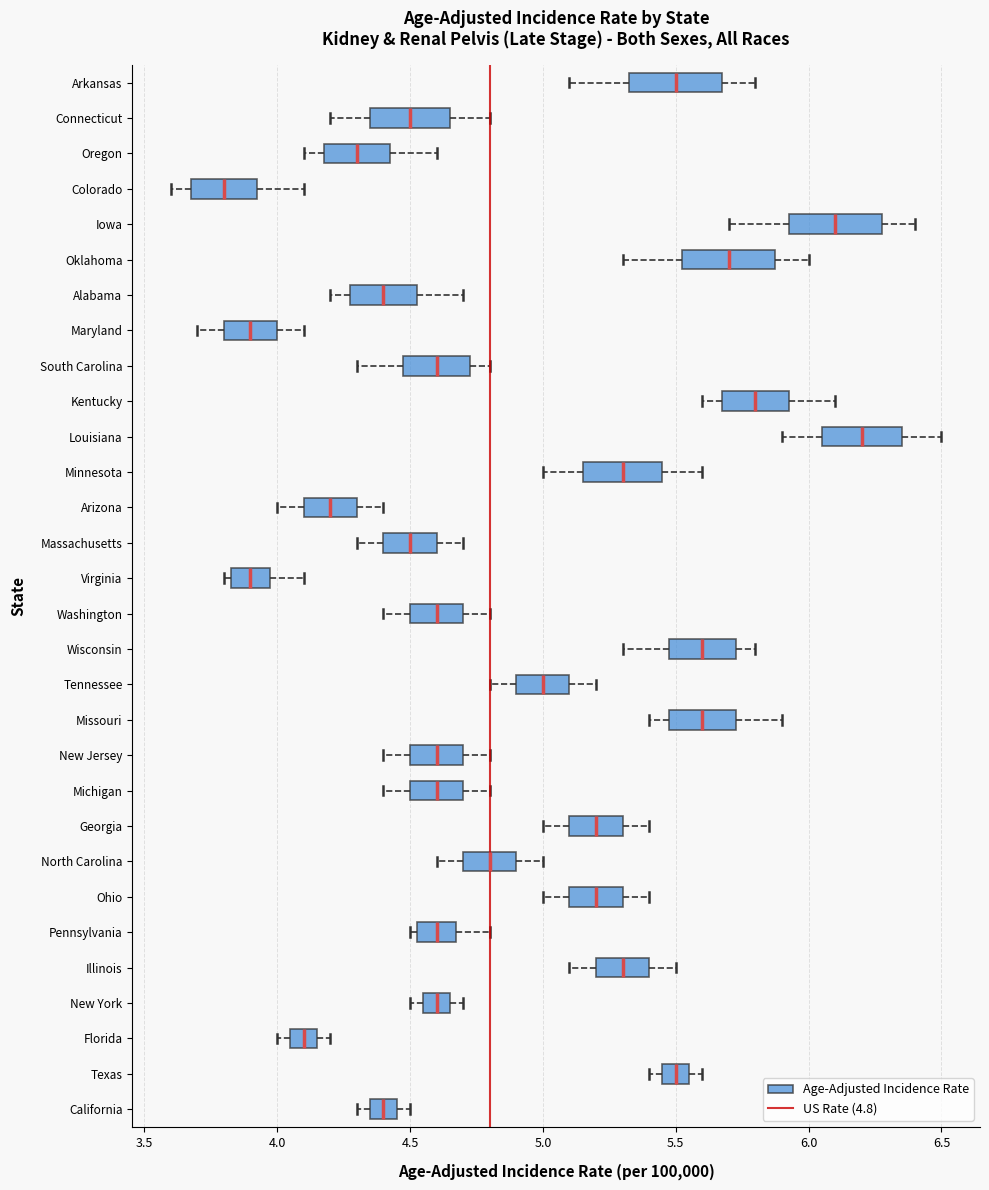

Where does the median line of the box for New Jersey sit on the x-axis? The values are not printed on the chart, so give them approximately, as read against the axis.

4.60